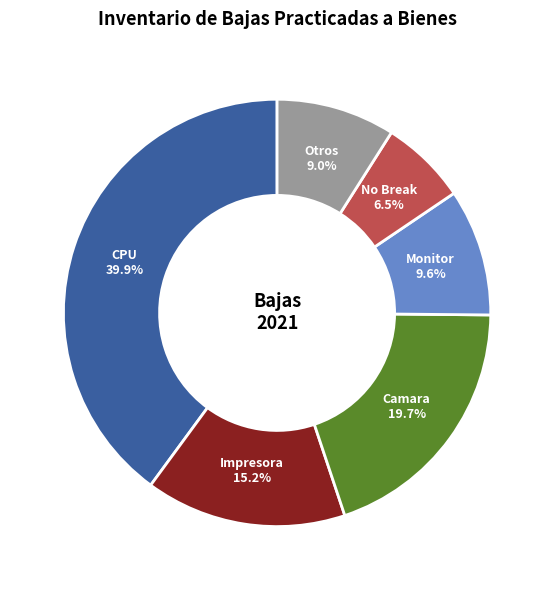

The CPU slice represents 40% of the pie. True or false?

True